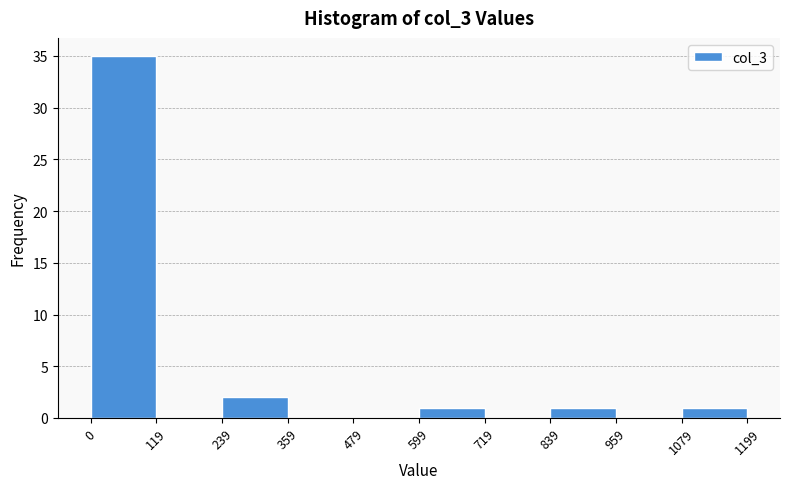

How tall is the bar that spans 599 to 719 on the x-axis? The values are not printed on the chart, so give them approximately, as read against the axis.

1